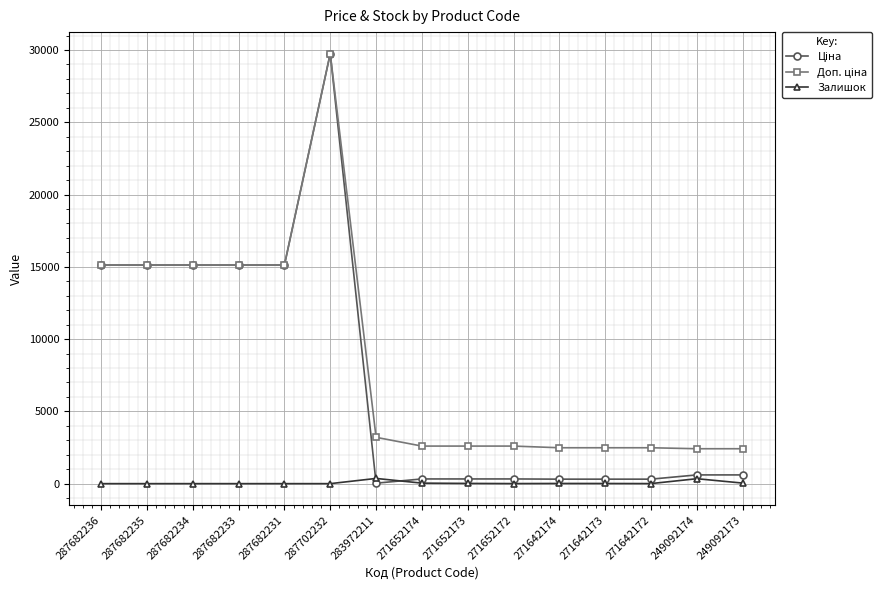

What is the difference between the highest and lowest values at 287682234?

15120.0